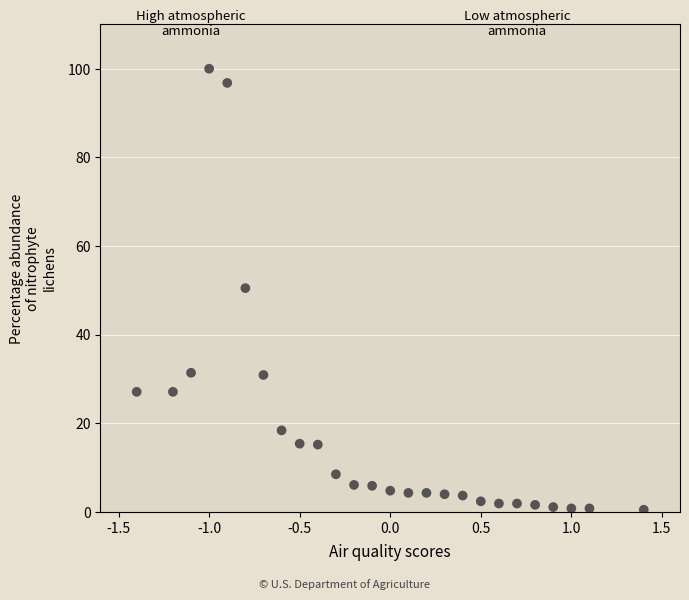

What is the range of Y values (max minus min)?

99.5